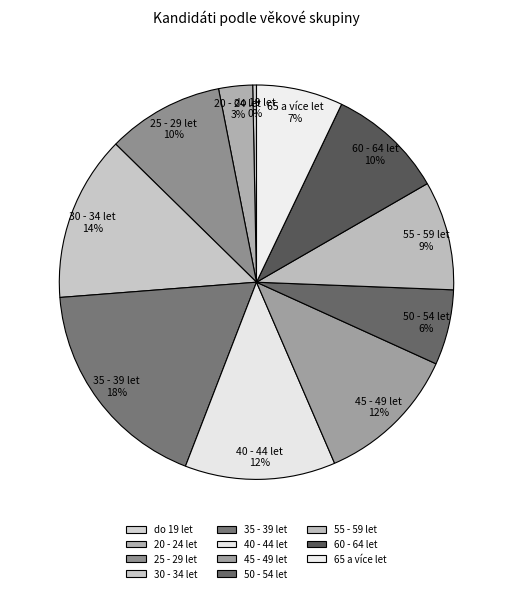

The 40 - 44 let slice represents 12% of the pie. True or false?

True